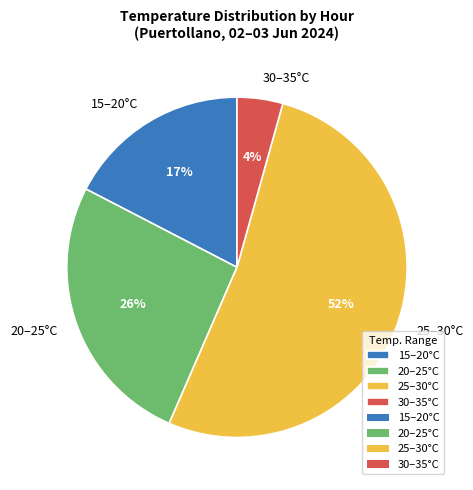

Rank the categories by value from highest to lowest.

25–30°C, 20–25°C, 15–20°C, 30–35°C